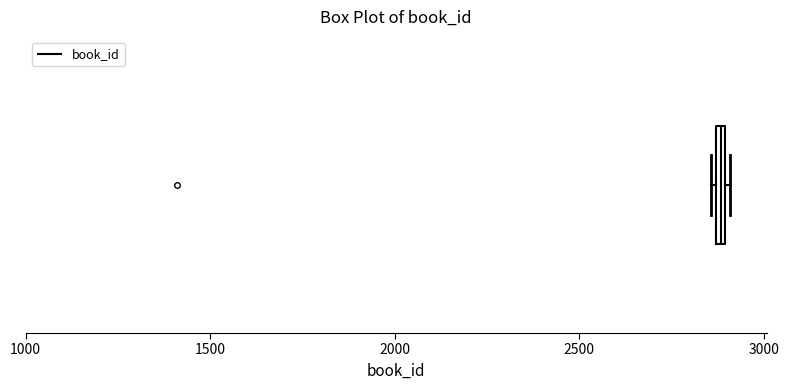

Where is the right edge of the box on the x-axis? The values are not printed on the chart, so give them approximately, as read against the axis.

2900